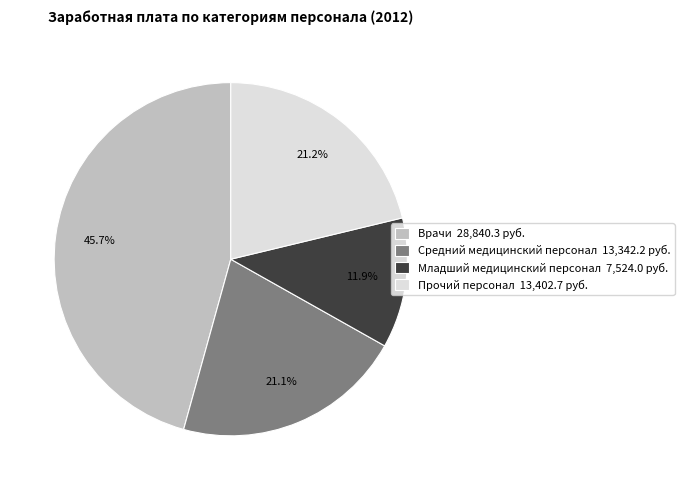

What percentage is the Младший медицинский персонал slice, to the nearest percent?

12%